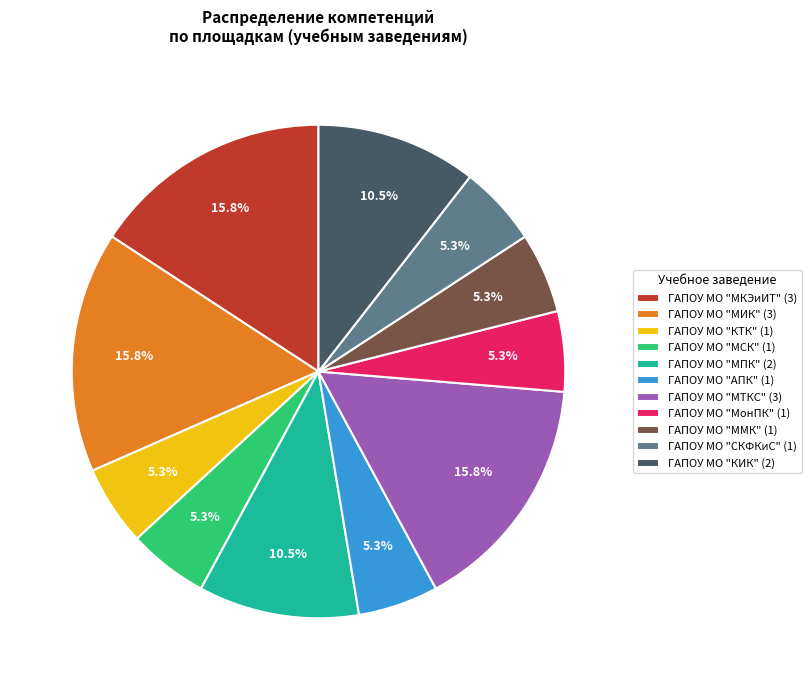

How much of the chart is everything except ГАПОУ МО "ММК" (1)?

94.7%